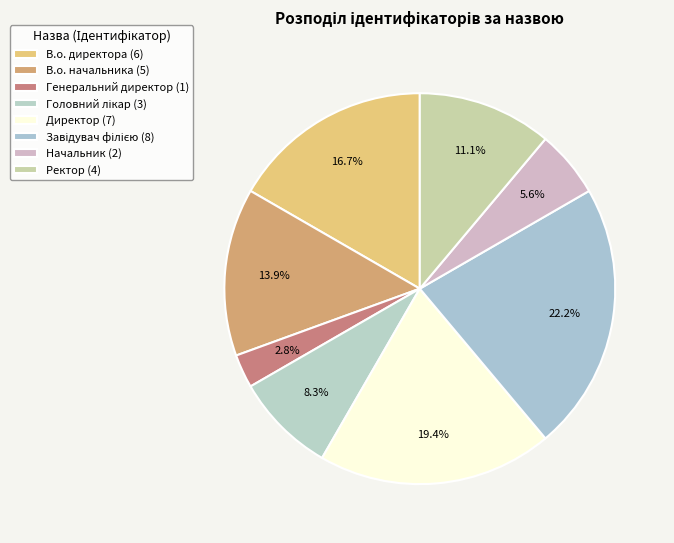

Which category has the biggest portion of the pie?

Завідувач філією